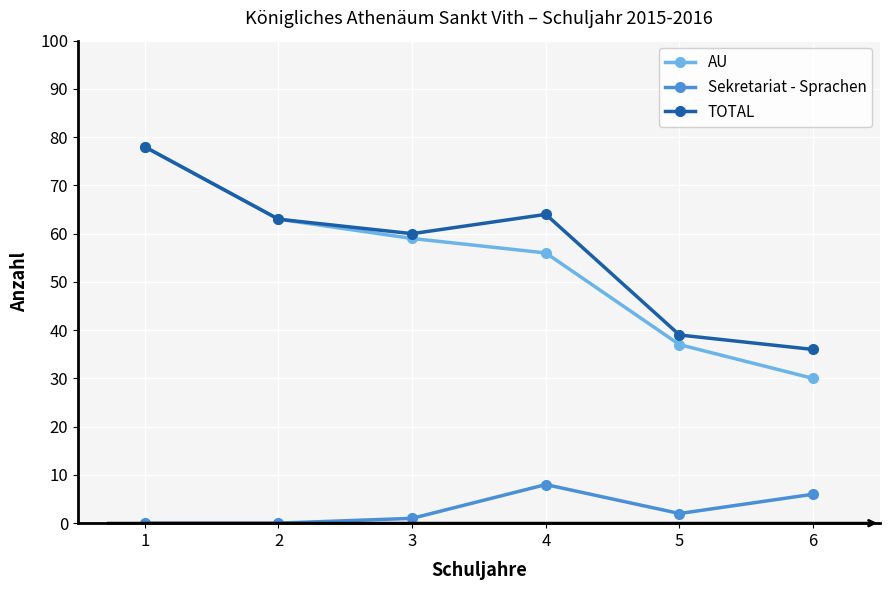

Does the chart have visible grid lines?

Yes